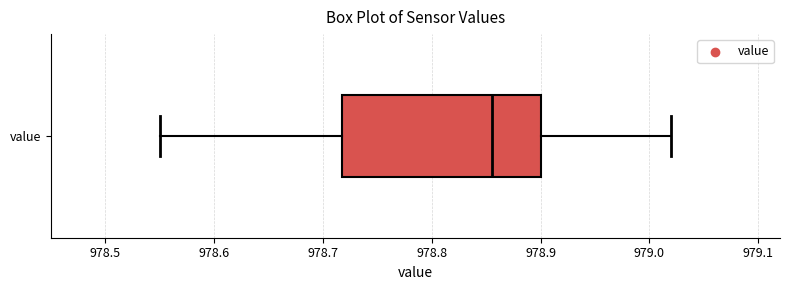

Where is the left edge of the box for value on the x-axis? The values are not printed on the chart, so give them approximately, as read against the axis.

978.72